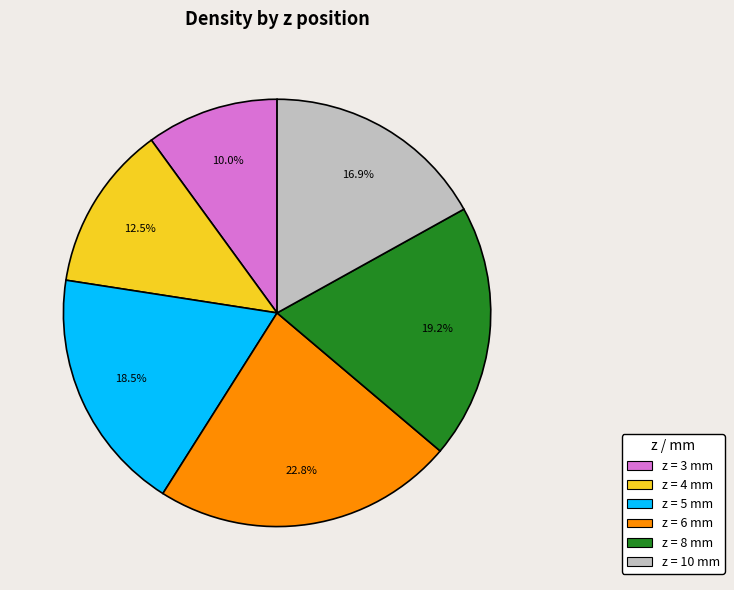

How much of the chart is everything except z = 8 mm?

80.8%